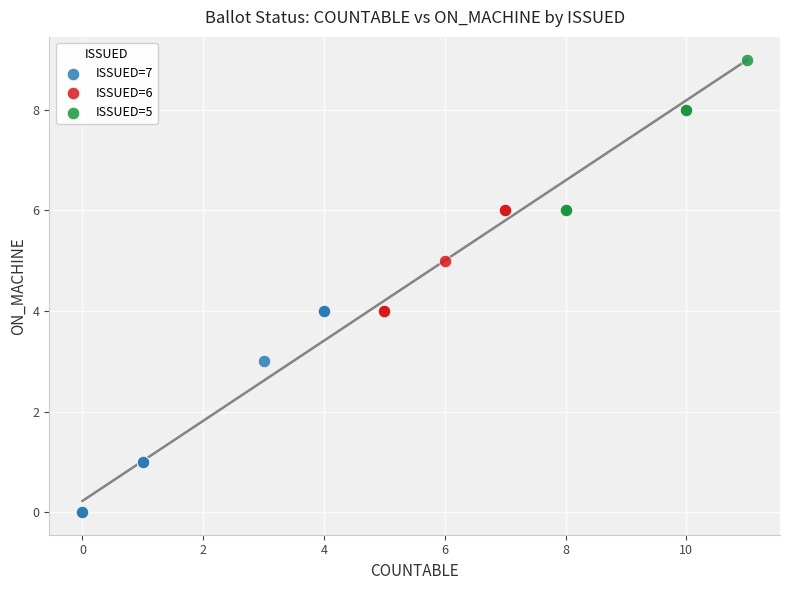

Which series contains the lowest Y value?

ISSUED=7